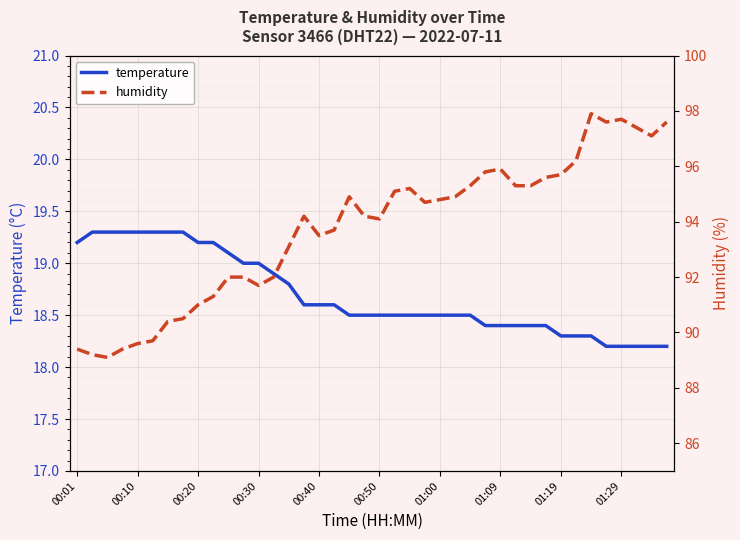

Reading left to right, extract all data points from this chart.

temperature: 19.2	19.3	19.3	19.3	19.3	19.3	19.3	19.3	19.2	19.2	19.1	19.0	19.0	18.9	18.8	18.6	18.6	18.6	18.5	18.5	18.5	18.5	18.5	18.5	18.5	18.5	18.5	18.4	18.4	18.4	18.4	18.4	18.3	18.3	18.3	18.2	18.2	18.2	18.2	18.2
humidity: 89.4	89.2	89.1	89.4	89.6	89.7	90.4	90.5	91.0	91.3	92.0	92.0	91.7	92.0	93.1	94.2	93.5	93.7	94.9	94.2	94.1	95.1	95.2	94.7	94.8	94.9	95.3	95.8	95.9	95.3	95.3	95.6	95.7	96.2	97.9	97.6	97.7	97.4	97.1	97.6